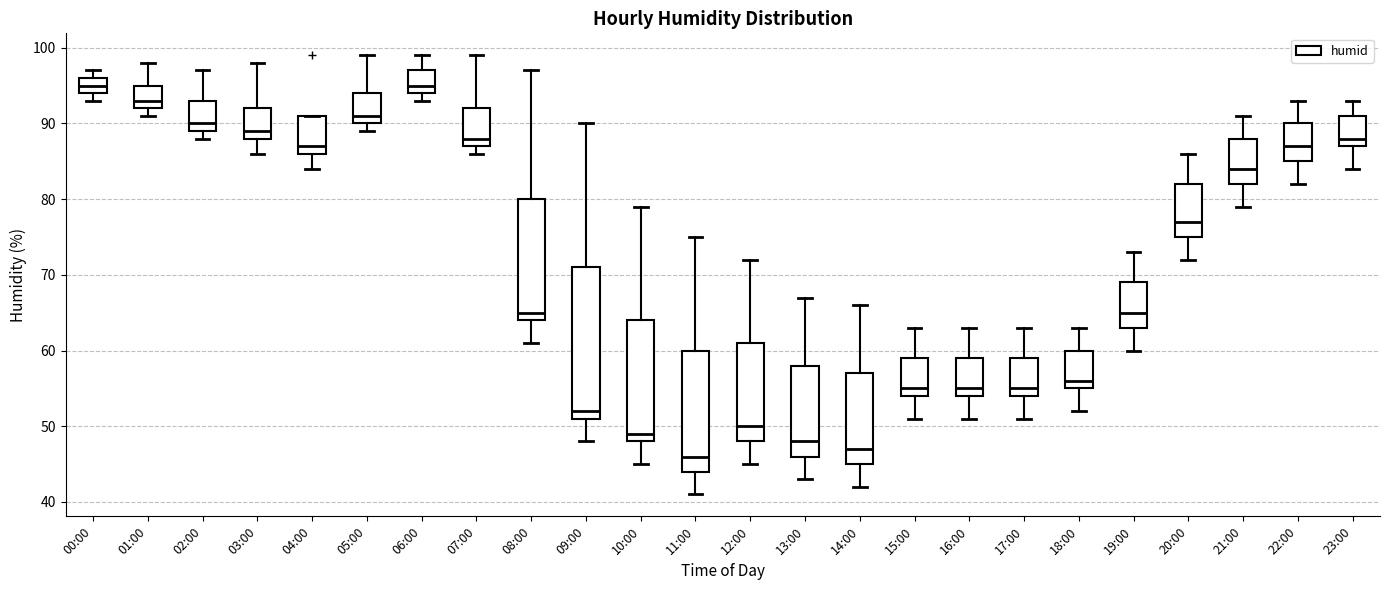

Reading left to right, read every box against the y-axis: the position of its median line, the range the box covers, and the ends of its whiskers. The values are not printed on the chart, so give them approximately, as read against the axis.

00:00: median 95, box 94 to 96, whiskers 93 to 97
01:00: median 93, box 92 to 95, whiskers 91 to 98
02:00: median 90, box 89 to 93, whiskers 88 to 97
03:00: median 89, box 88 to 92, whiskers 86 to 98
04:00: median 87, box 86 to 91, whiskers 84 to 91
05:00: median 91, box 90 to 94, whiskers 89 to 99
06:00: median 95, box 94 to 97, whiskers 93 to 99
07:00: median 88, box 87 to 92, whiskers 86 to 99
08:00: median 65, box 64 to 80, whiskers 61 to 97
09:00: median 52, box 51 to 71, whiskers 48 to 90
10:00: median 49, box 48 to 64, whiskers 45 to 79
11:00: median 46, box 44 to 60, whiskers 41 to 75
12:00: median 50, box 48 to 61, whiskers 45 to 72
13:00: median 48, box 46 to 58, whiskers 43 to 67
14:00: median 47, box 45 to 57, whiskers 42 to 66
15:00: median 55, box 54 to 59, whiskers 51 to 63
16:00: median 55, box 54 to 59, whiskers 51 to 63
17:00: median 55, box 54 to 59, whiskers 51 to 63
18:00: median 56, box 55 to 60, whiskers 52 to 63
19:00: median 65, box 63 to 69, whiskers 60 to 73
20:00: median 77, box 75 to 82, whiskers 72 to 86
21:00: median 84, box 82 to 88, whiskers 79 to 91
22:00: median 87, box 85 to 90, whiskers 82 to 93
23:00: median 88, box 87 to 91, whiskers 84 to 93